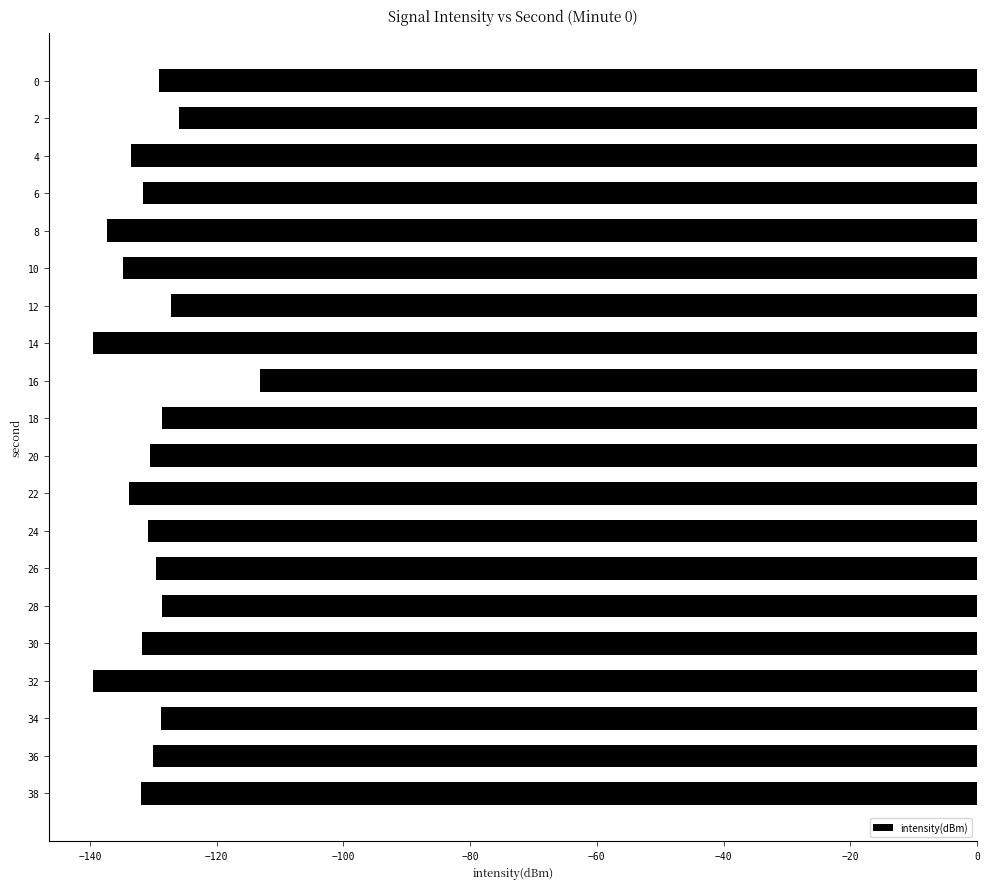

True or false: the data shows -130.1 at 36.

True